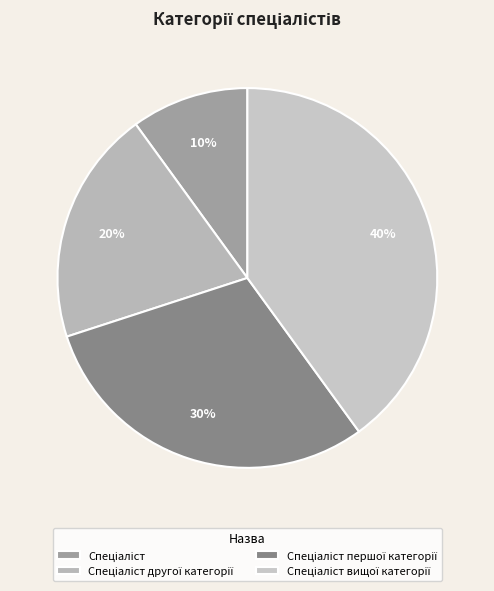

Rank the categories by value from lowest to highest.

Спеціаліст, Спеціаліст другої категорії, Спеціаліст першої категорії, Спеціаліст вищої категорії